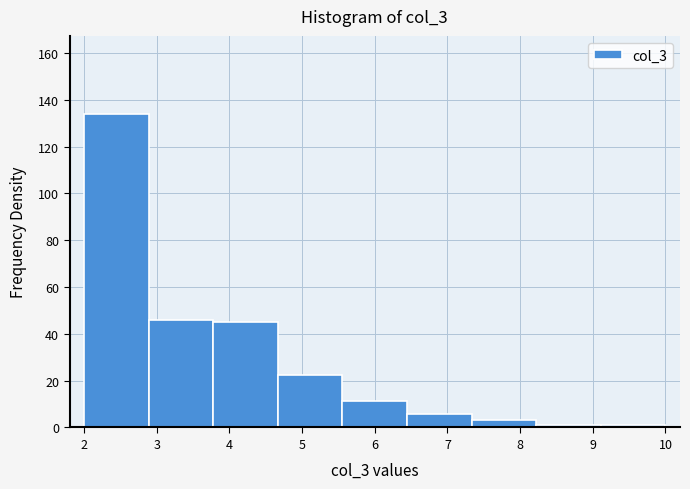

Over which range of the x-axis is the bar tallest?

2.0 to 2.9